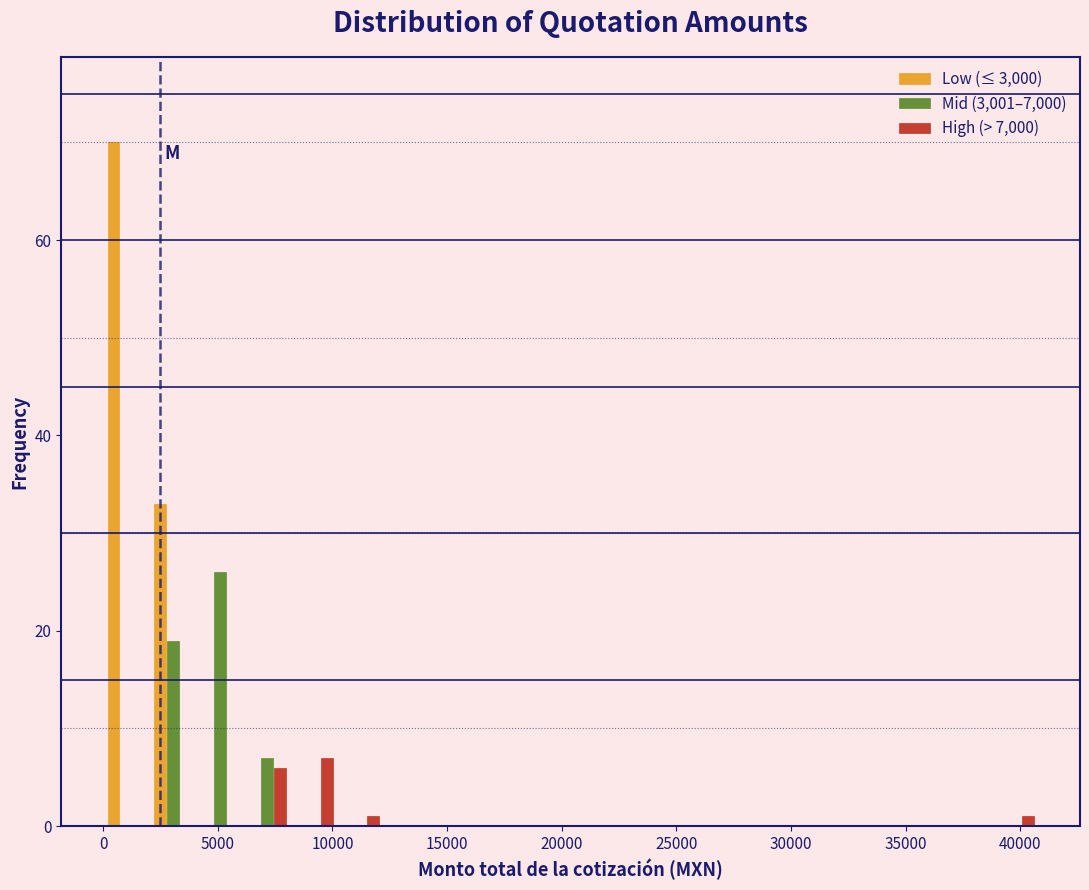

What is the height of the Low (≤ 3,000) bar covering 0 to 2000 on the x-axis? Neither the bar edges nor the heights are printed on the chart, so give them approximately, as read against the axes.

70